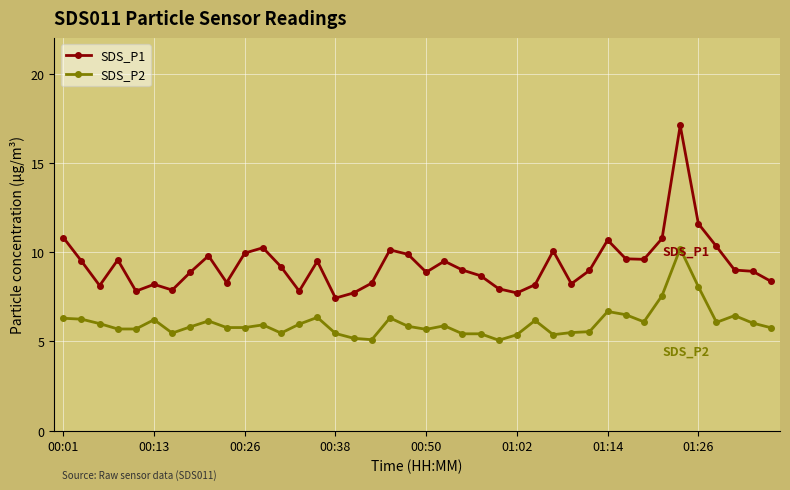

What is the maximum value shown in the chart?

17.1